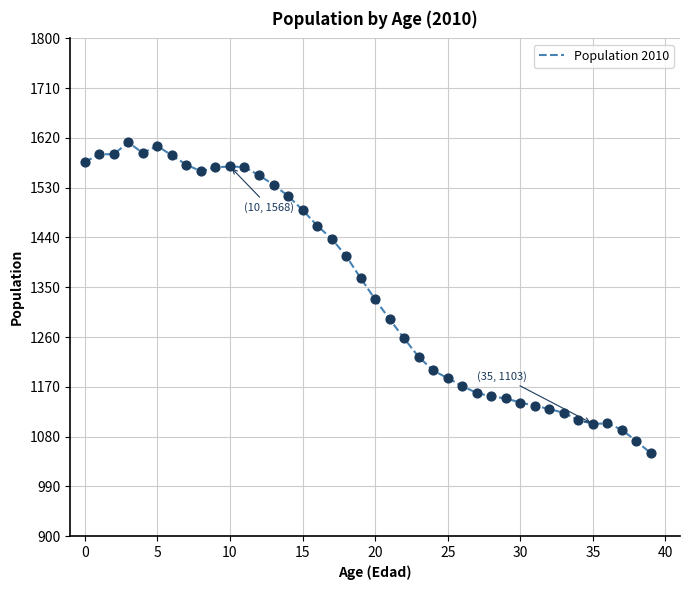

What is the maximum value shown in the chart?

1611.8